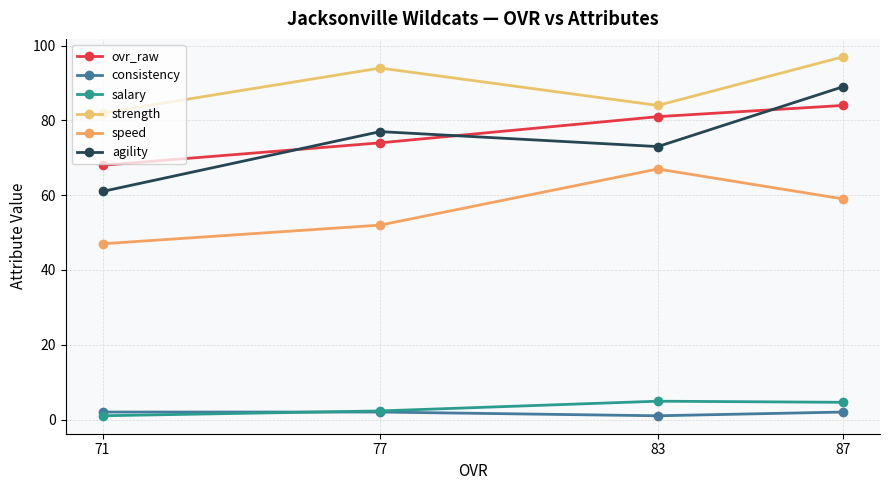

Is this an area chart (filled region under the line)?

No